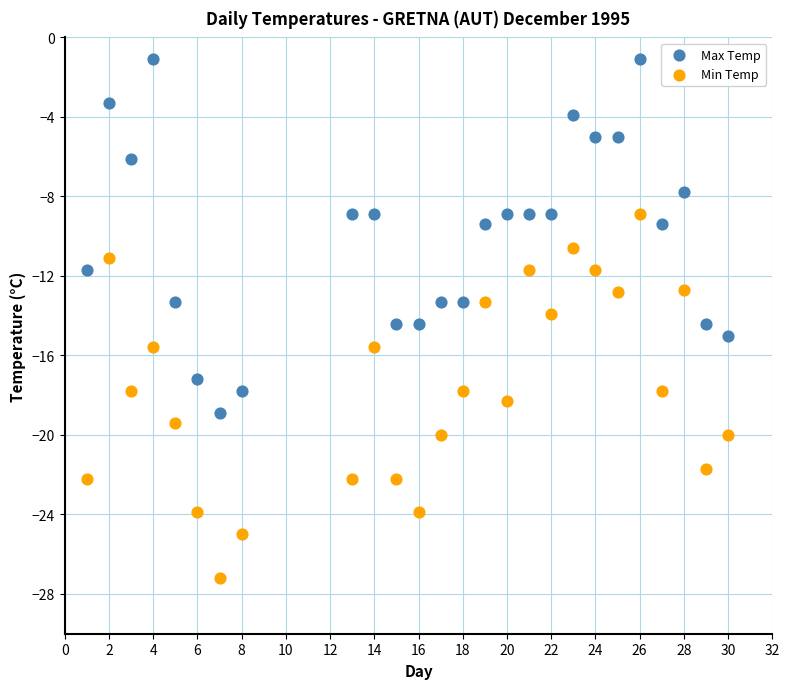

Which series contains the lowest Y value?

Min Temp